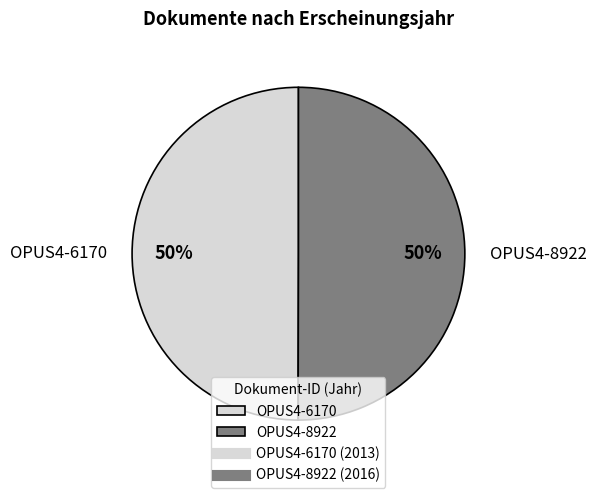

Is it true that OPUS4-6170 is 50% of the pie?

True